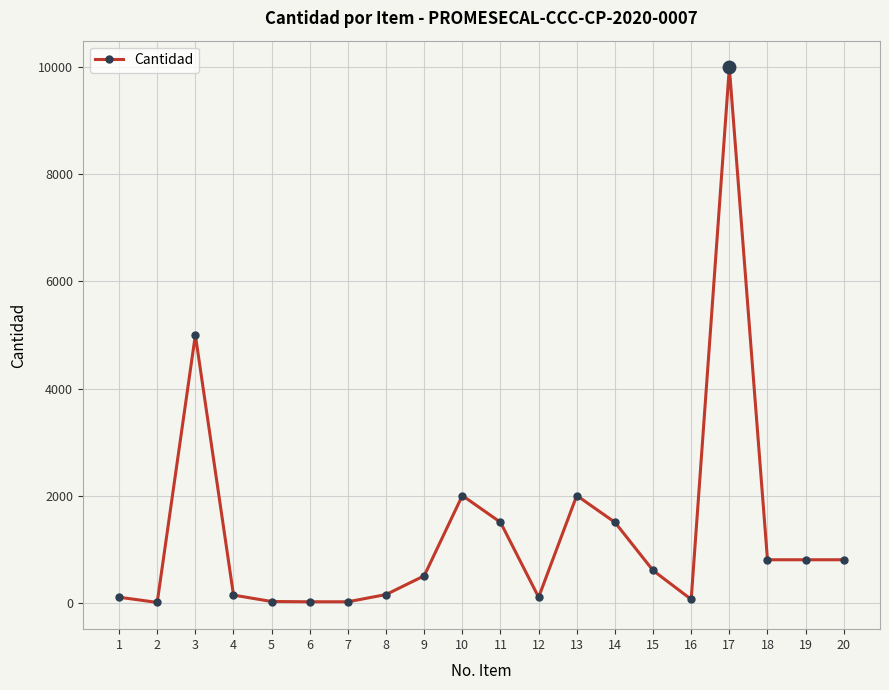

What is the difference between the maximum and minimum values?

9997